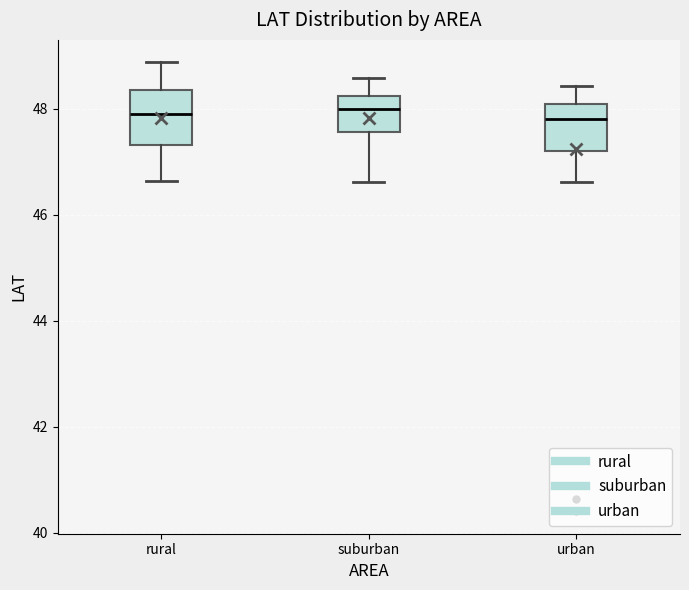

Reading left to right, transcribe this box plot: for each box, give where its median line is, the range the box spans, and where its two whiskers end, as read against the y-axis. The values are not printed on the chart, so give them approximately, as read against the axis.

rural: median 48.0, box 47.4 to 48.4, whiskers 46.6 to 48.8
suburban: median 48.0, box 47.6 to 48.2, whiskers 46.6 to 48.6
urban: median 47.8, box 47.2 to 48.0, whiskers 46.6 to 48.4